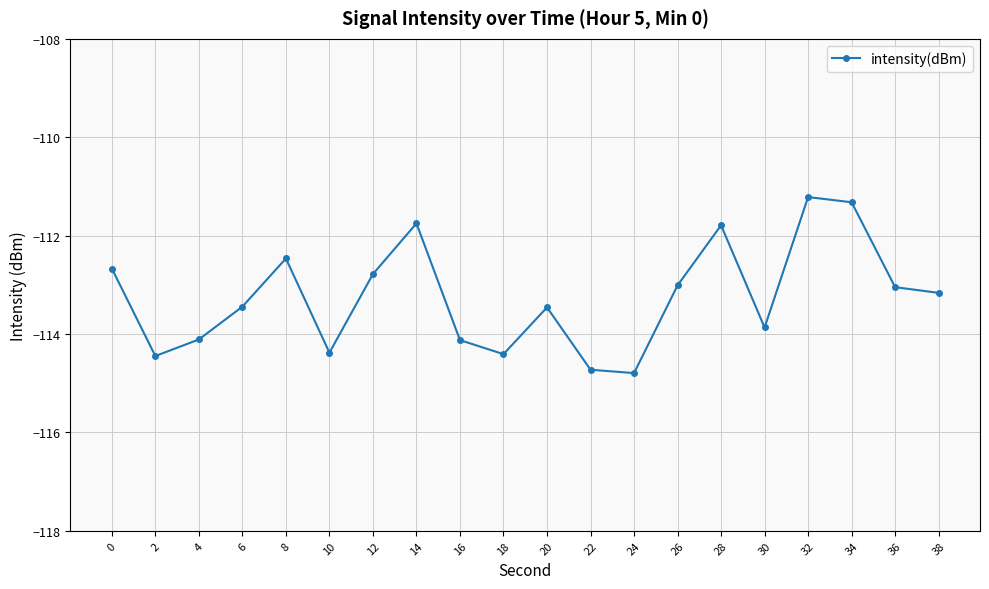

How many points are higher than both their immediate neighbors (excluding endpoints)?

5